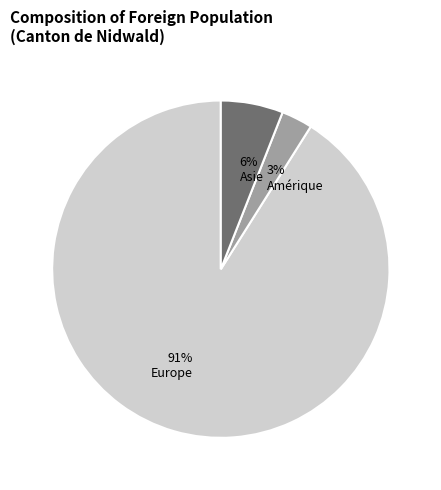

Which category accounts for the majority?

Europe